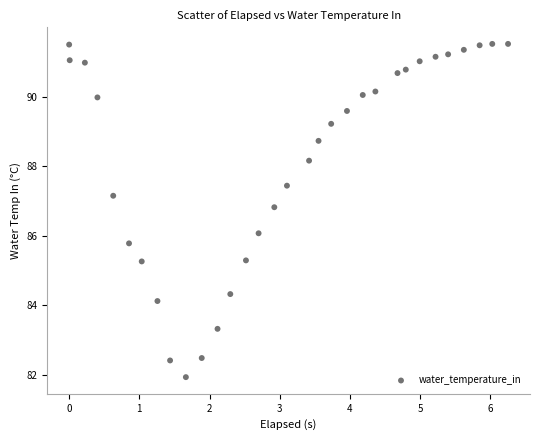

What is the range of Y values (max minus min)?

9.6